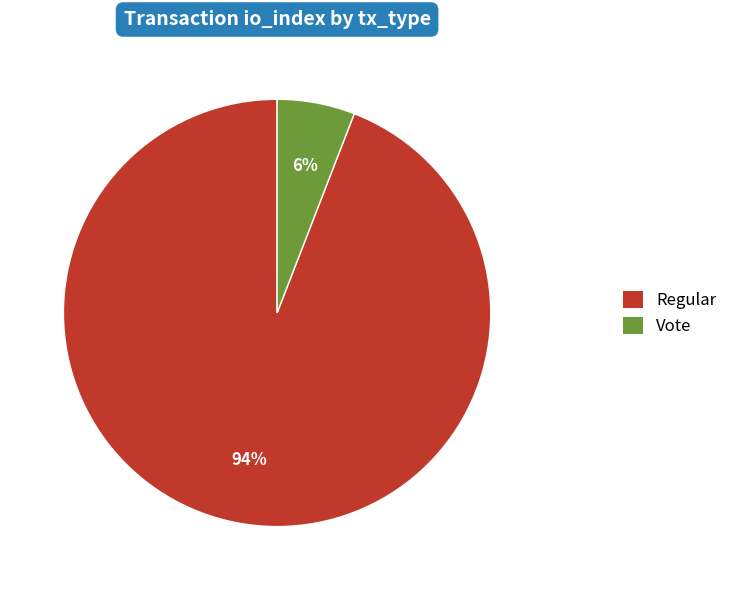

To the nearest percent, what is the average slice percentage?

50%